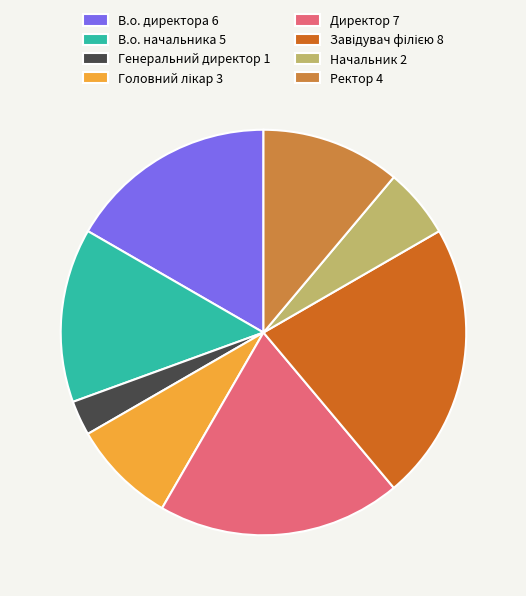

Is it true that Генеральний директор is 3% of the pie?

True